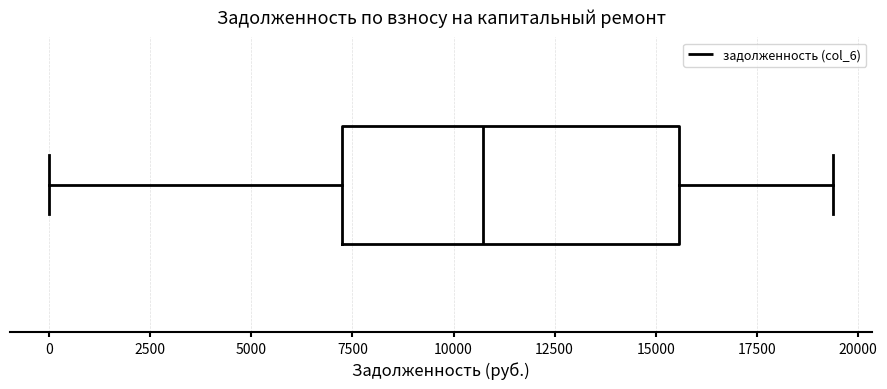

Transcribe this box plot: give where the median line is, the range the box spans, and where the two whiskers end, as read against the x-axis. The values are not printed on the chart, so give them approximately, as read against the axis.

median 10500, box 7500 to 15500, whiskers 0 to 19500